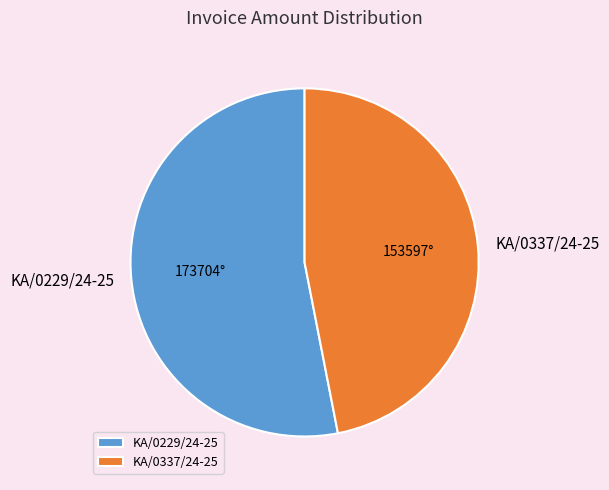

Is it true that KA/0337/24-25 is 52% of the pie?

False